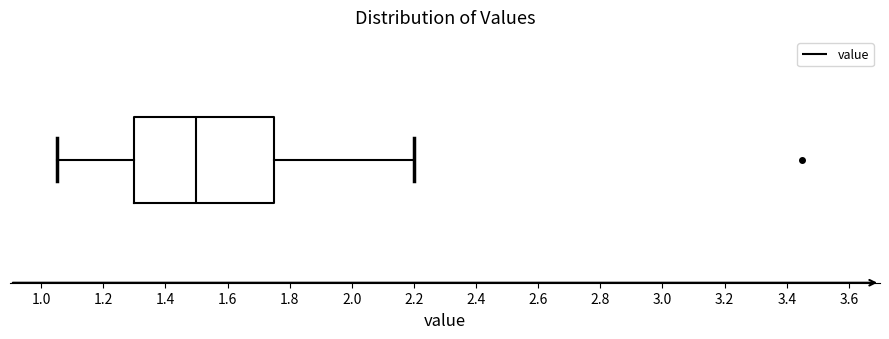

Where is the right edge of the box on the x-axis? The values are not printed on the chart, so give them approximately, as read against the axis.

1.76